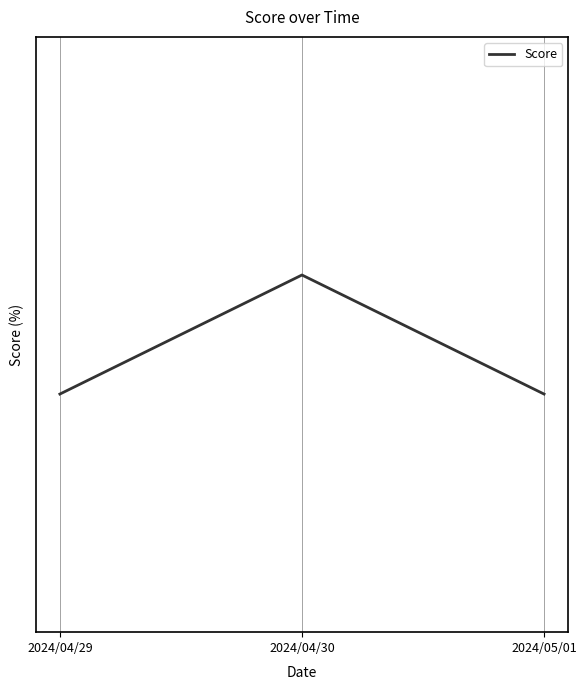

Does the chart have visible grid lines?

Yes